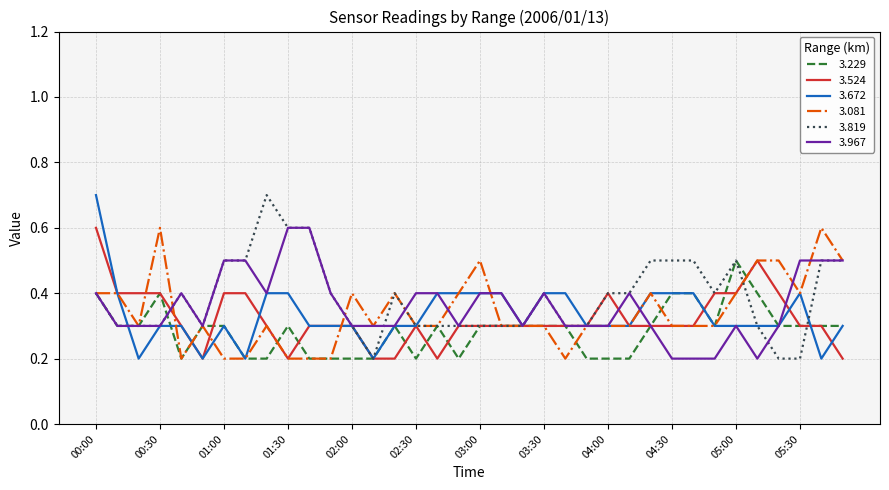

Which series has the largest total across all categories?

3.819